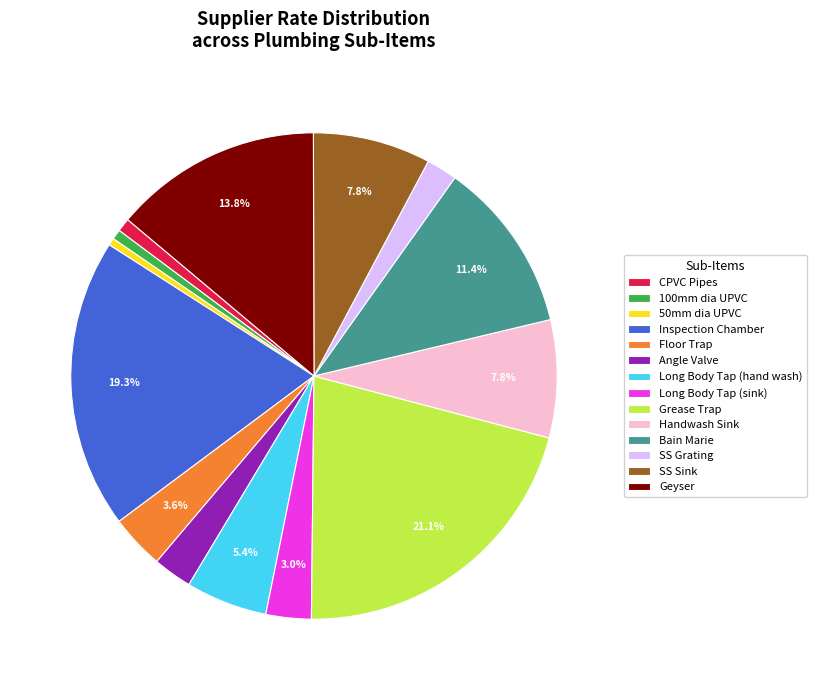

To the nearest percent, what is the combined percentage of Bain Marie and SS Sink?

19%